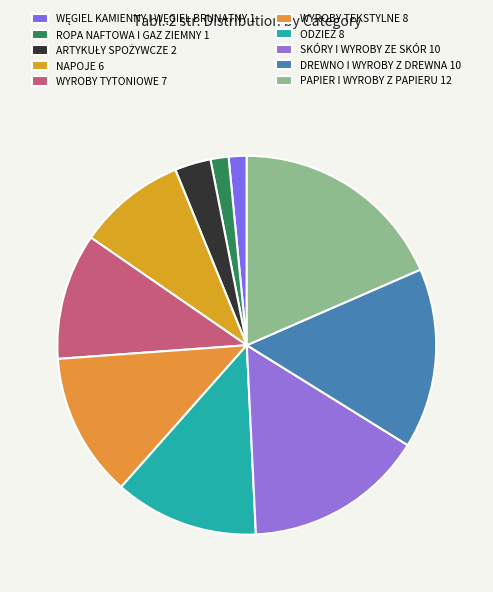

How many segments does this pie chart have?

10